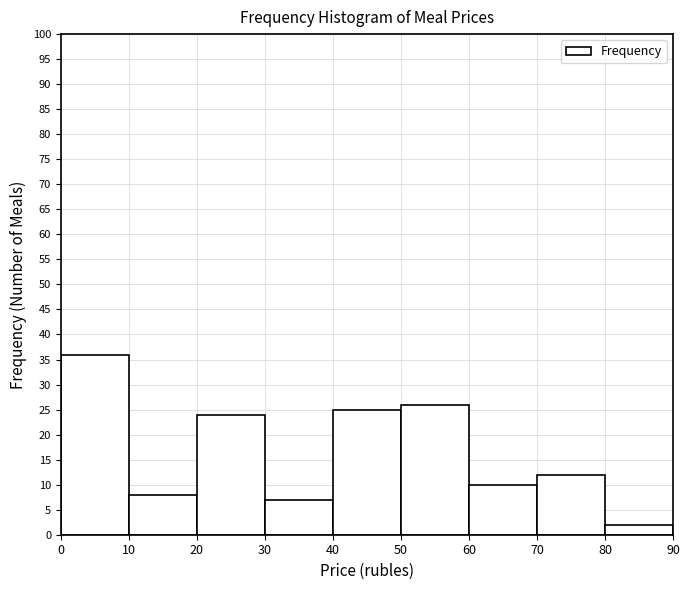

What is the height of the bar covering 80 to 90 on the x-axis? The values are not printed on the chart, so give them approximately, as read against the axis.

2